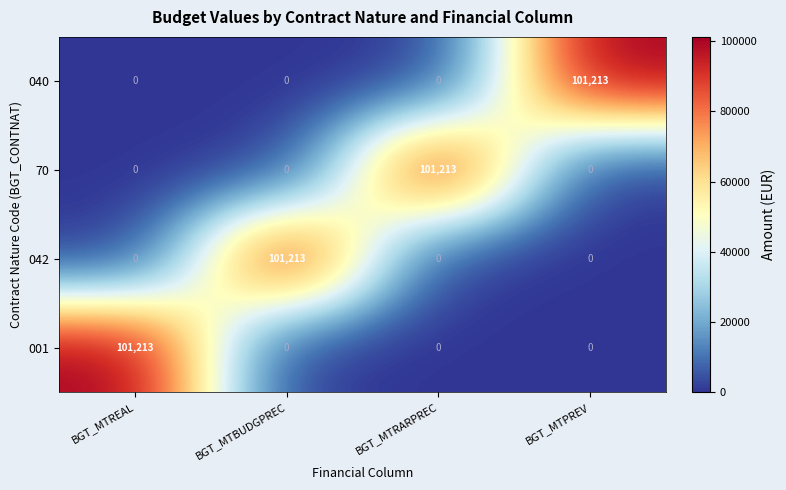

What is the maximum value for 001?

101213